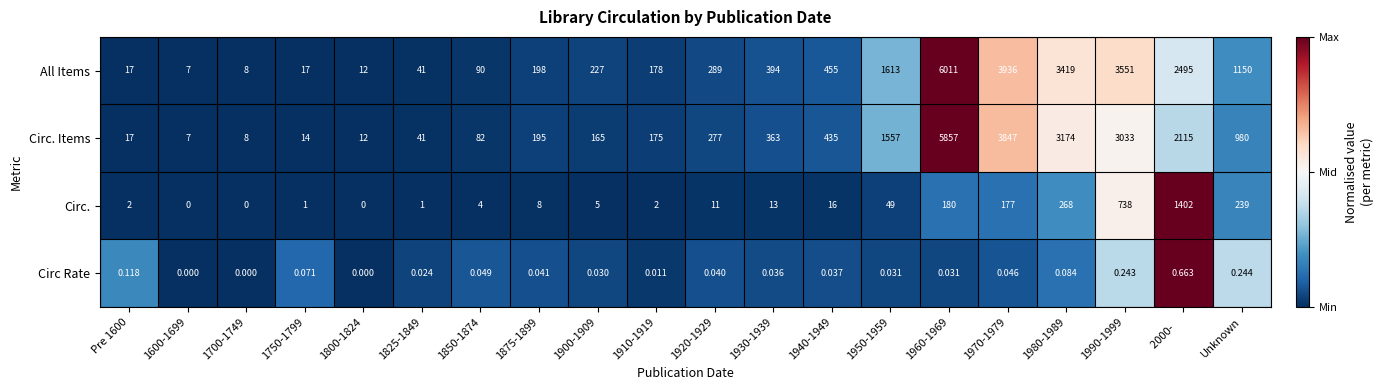

Count the number of data series in this chart.

4